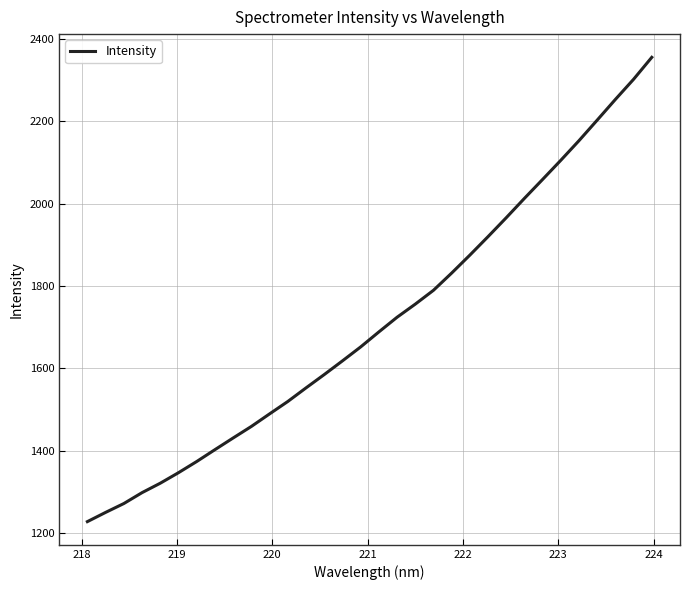

What is the difference between the maximum and minimum values?

1126.6